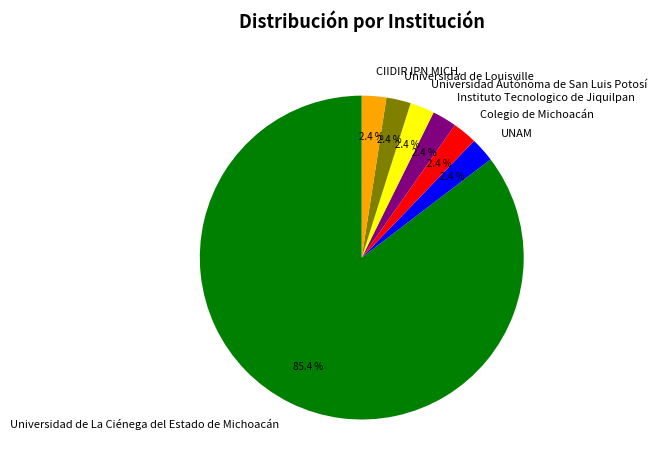

Does UNAM represent more than half of the total?

No